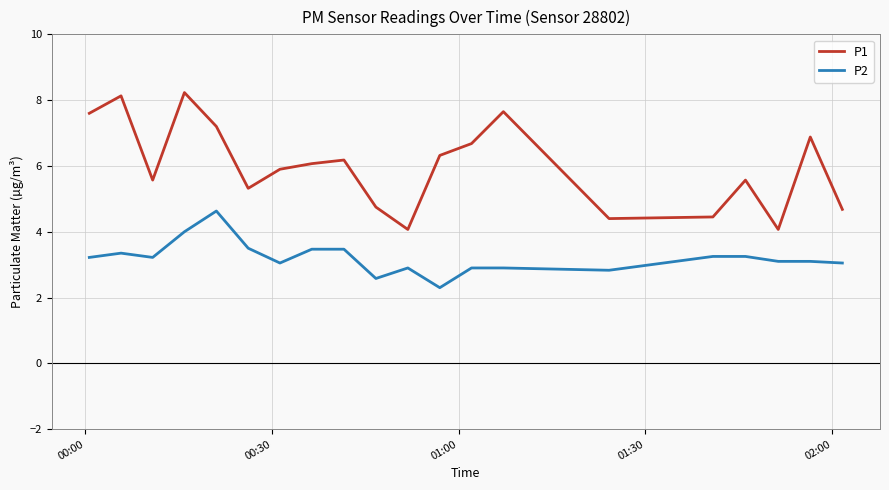

True or false: P2 and P1 cross at least once.

False